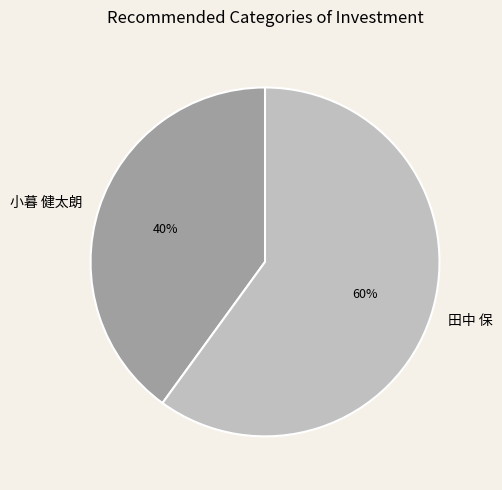

Which slice represents more than half of the pie?

田中 保